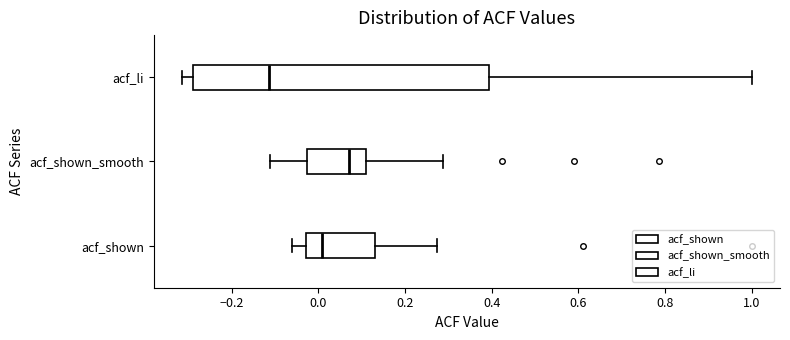

Reading bottom to top, read every box against the x-axis: the position of its median line, the range the box covers, and the ends of its whiskers. The values are not printed on the chart, so give them approximately, as read against the axis.

acf_shown: median 0.00, box -0.02 to 0.14, whiskers -0.06 to 0.28
acf_shown_smooth: median 0.08, box -0.02 to 0.10, whiskers -0.12 to 0.28
acf_li: median -0.12, box -0.28 to 0.40, whiskers -0.32 to 1.00